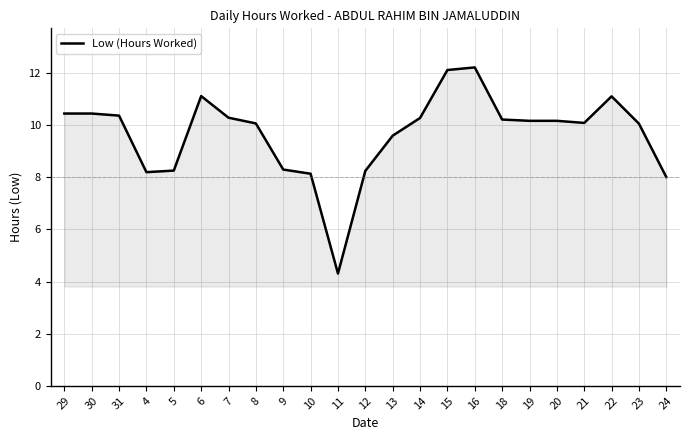

Does the chart display data point markers on the line(s)?

No